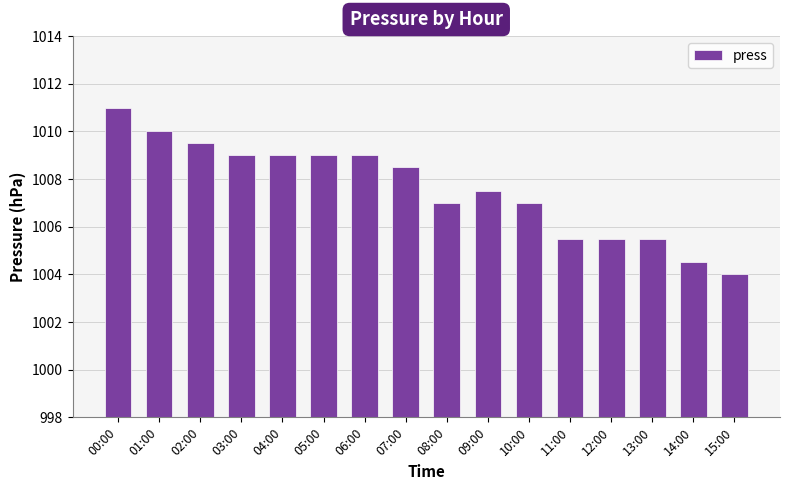

How many bars are there in total?

16